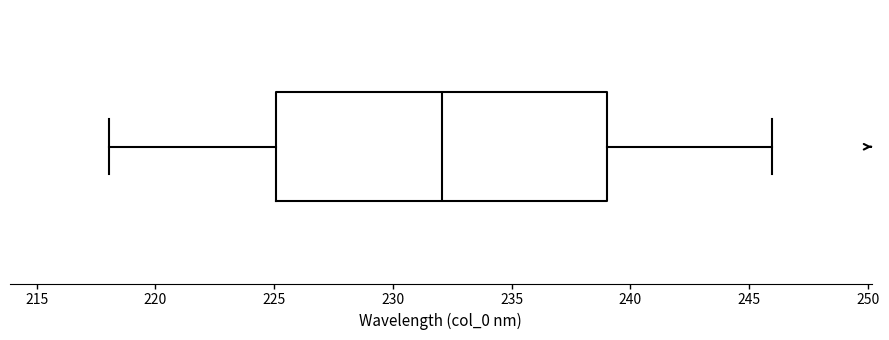

Where is the right edge of the box on the x-axis? The values are not printed on the chart, so give them approximately, as read against the axis.

239